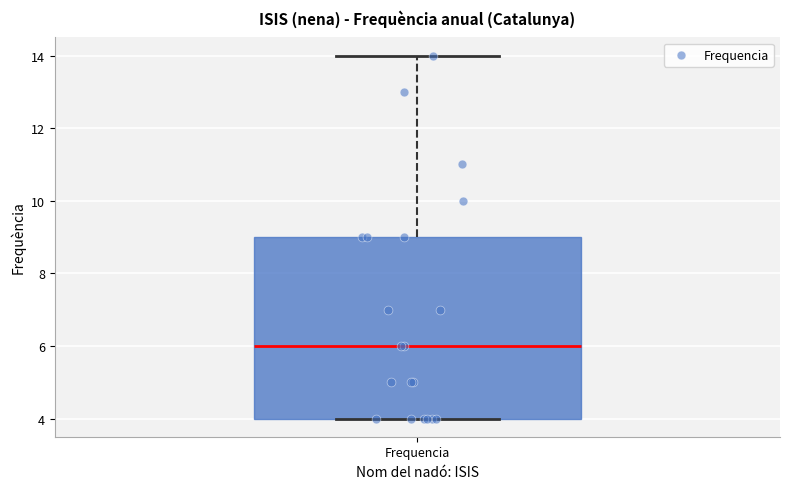

Transcribe this box plot: give where the median line is, the range the box spans, and where the two whiskers end, as read against the y-axis. The values are not printed on the chart, so give them approximately, as read against the axis.

median 6, box 4 to 9, whiskers 4 to 14